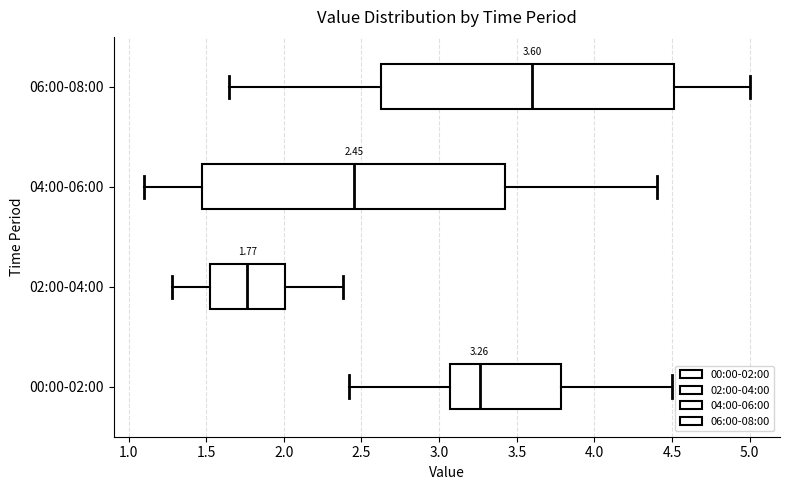

Comparing the boxes themselves (not the whiskers), which one is the widest?

04:00-06:00